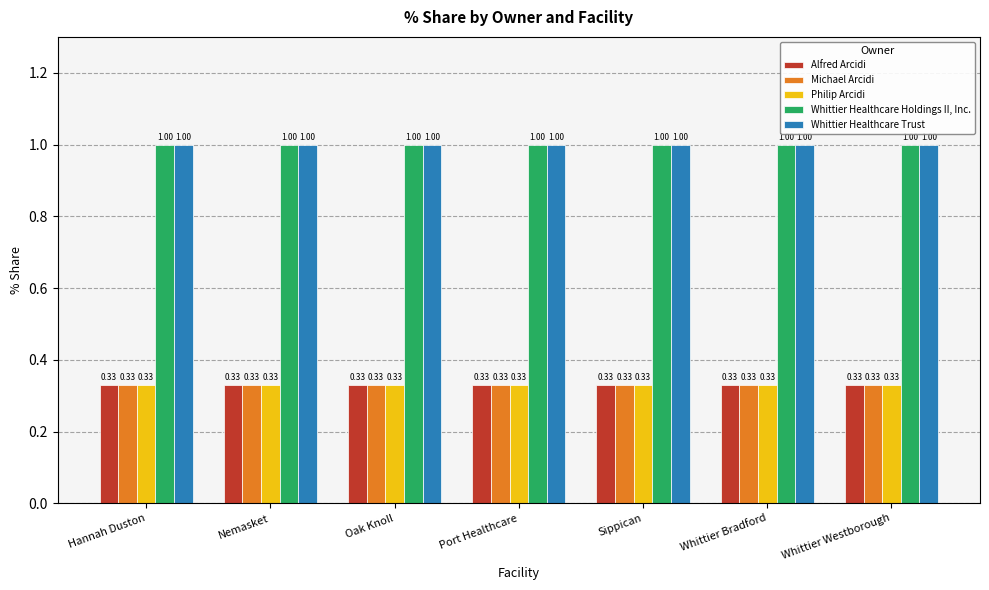

What is the spread (max minus min) of values at Oak Knoll?

0.7